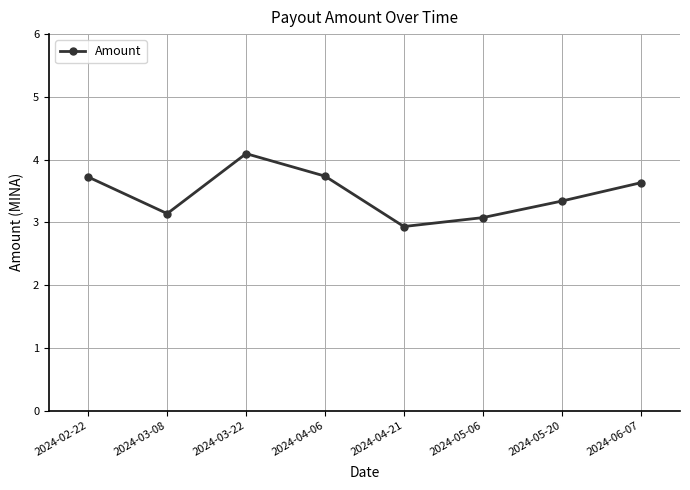

At which category does the data reach its first local valley?

2024-03-08